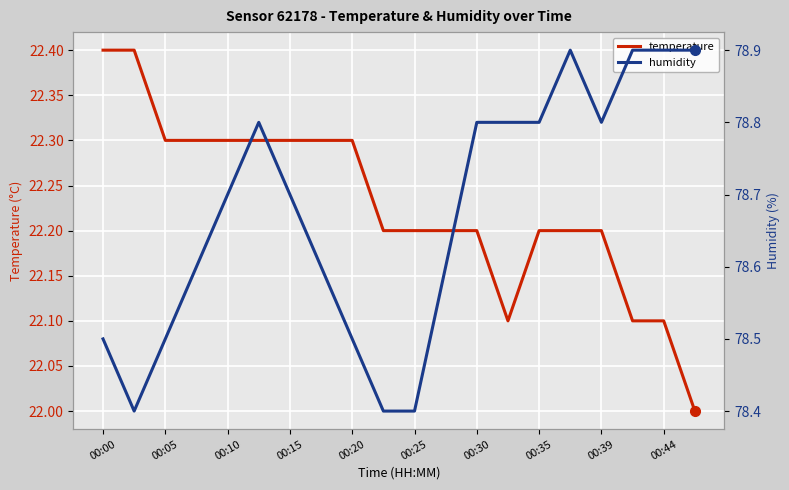

List the series in order of their peak value, lowest first.

temperature, humidity